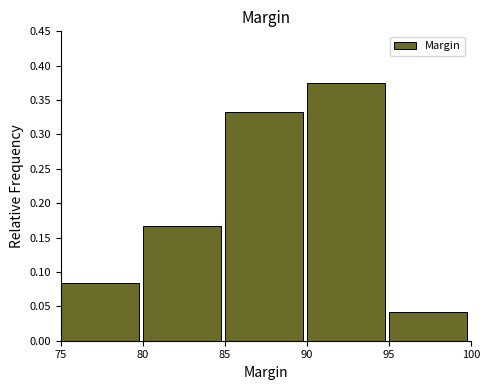

Which range on the x-axis has the tallest bar?

90 to 95